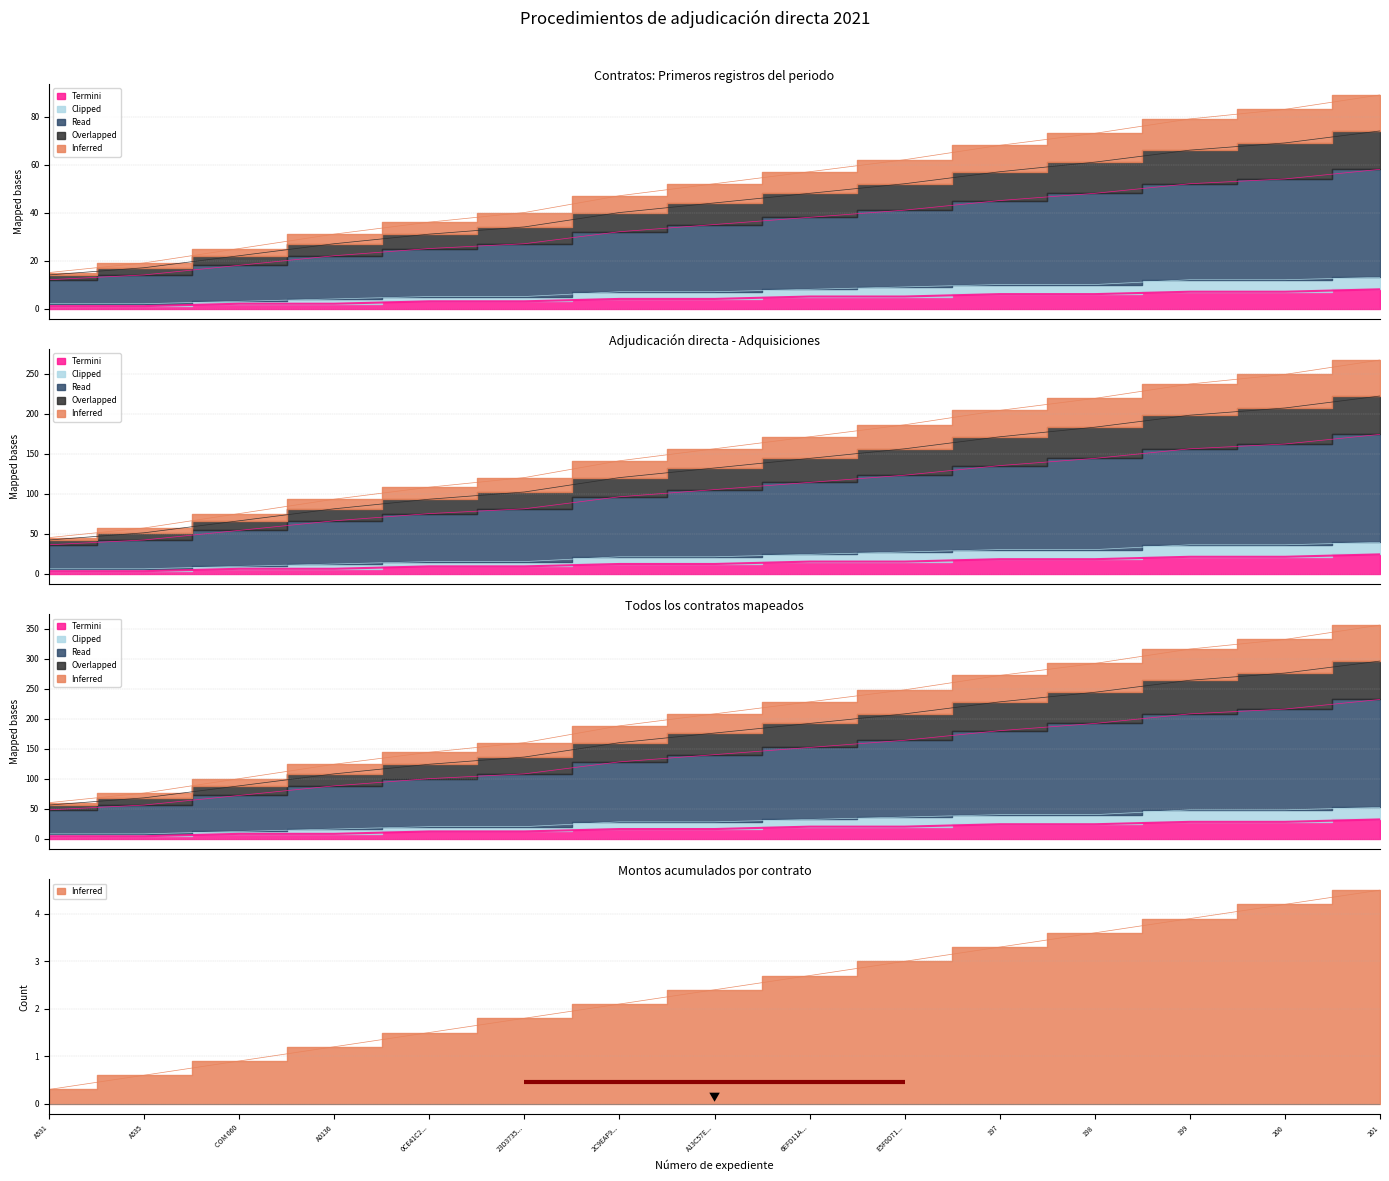

True or false: Read and Termini intersect in this chart.

False